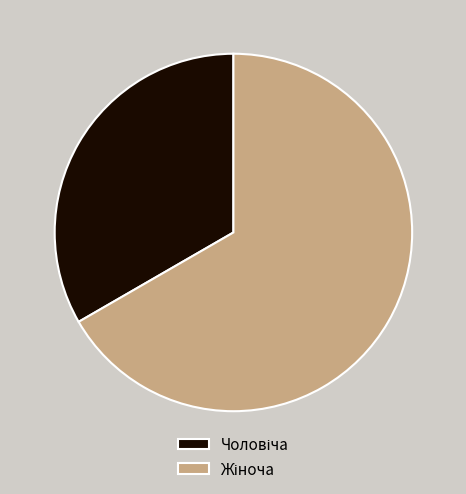

Is there a majority slice in this chart?

Yes